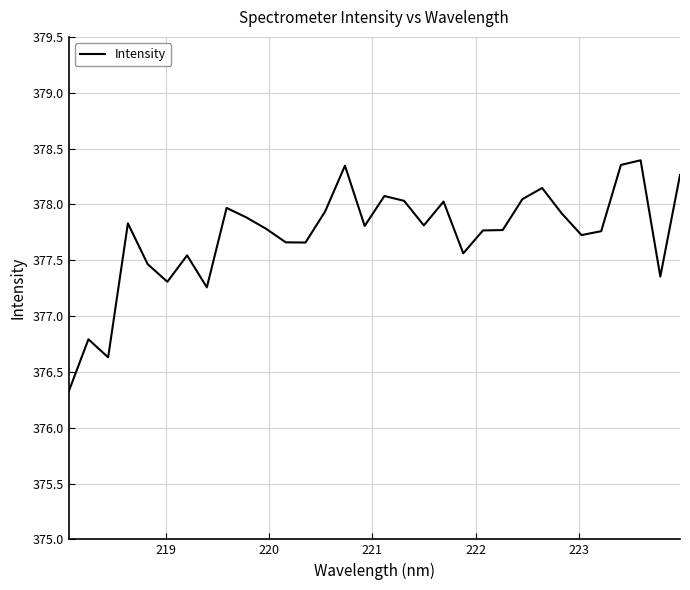

What is the difference between the maximum and second lowest values?

1.8